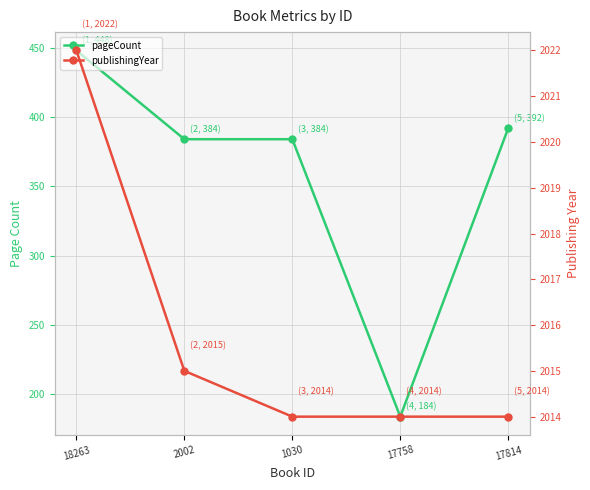

At how many categories does at least one series exceed 247?

5